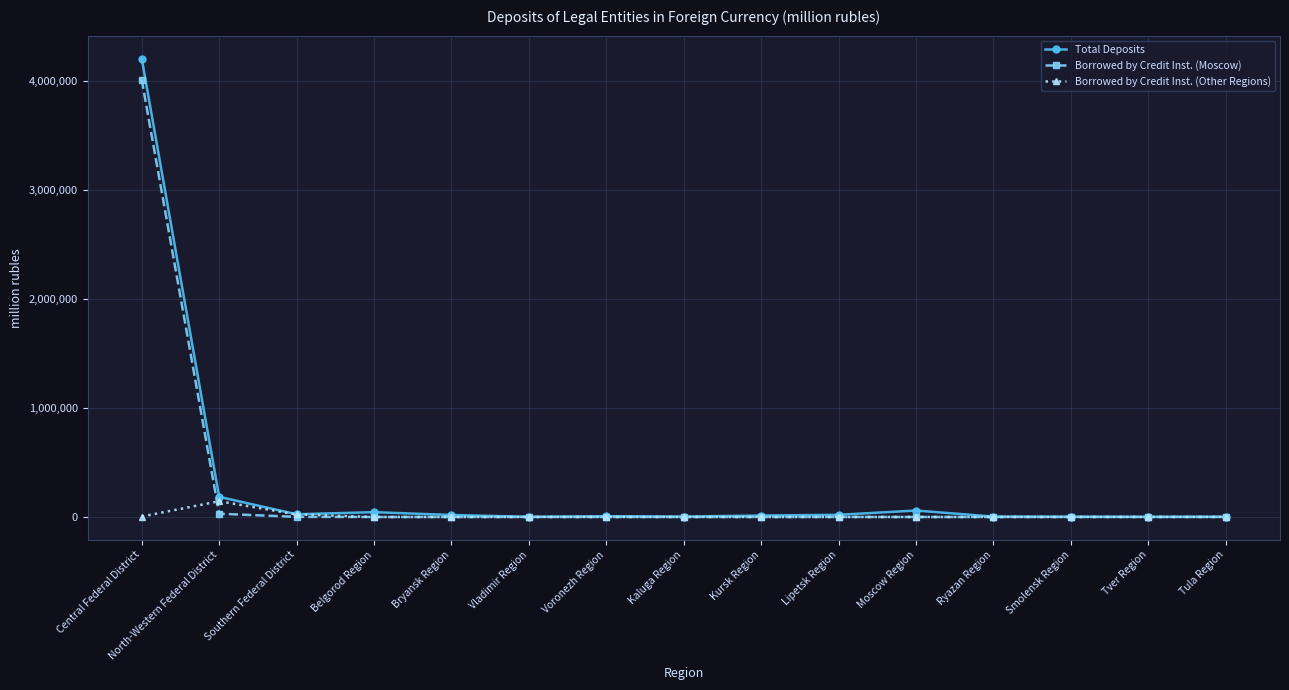

What is the label of the 7th point from the left?

Voronezh Region